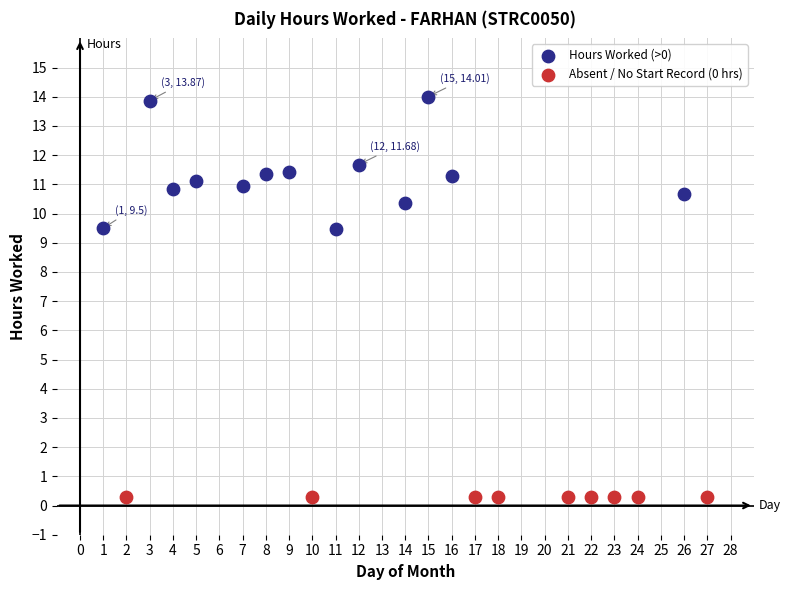

What are all the series names shown in the legend?

Hours Worked (>0), Absent / No Start Record (0 hrs)